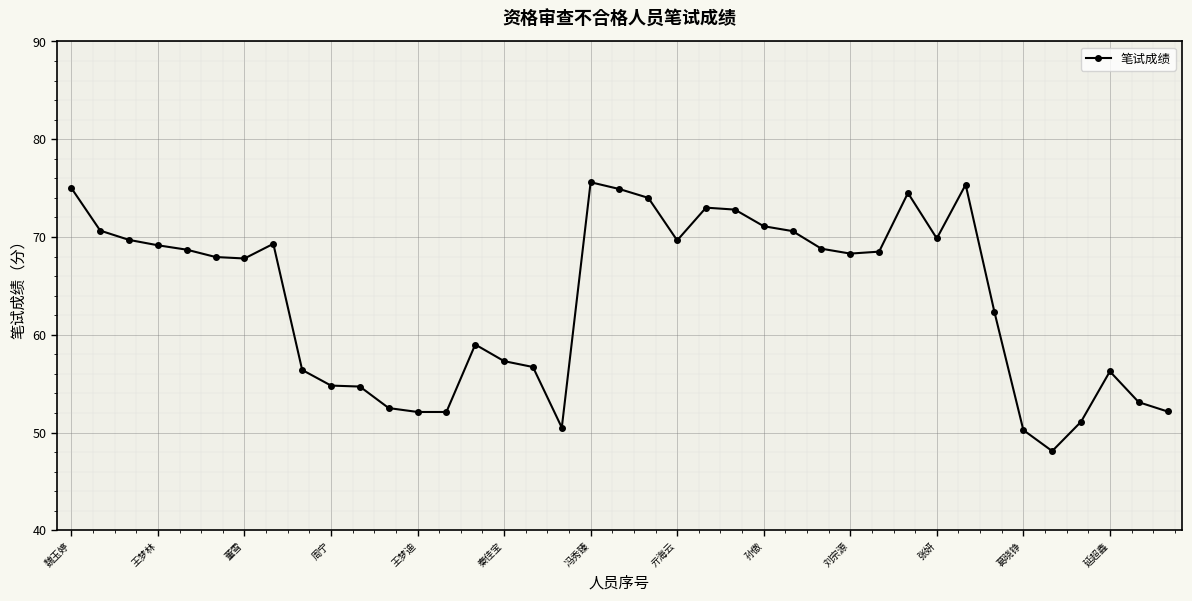

What is the difference between the maximum and minimum values?

27.5